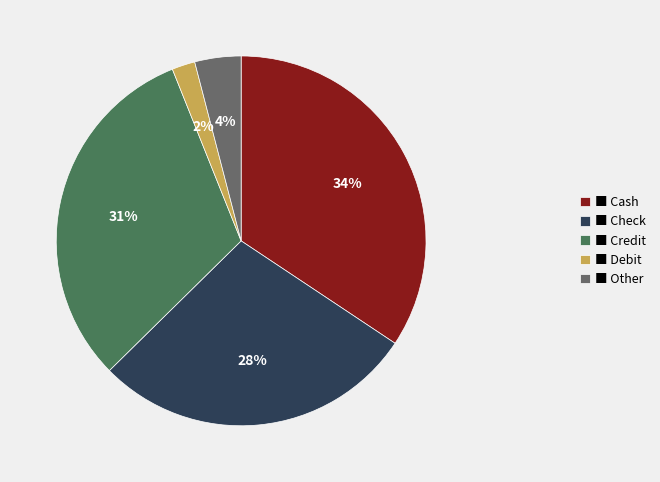

To the nearest percent, what portion does ■ Check represent?

28%